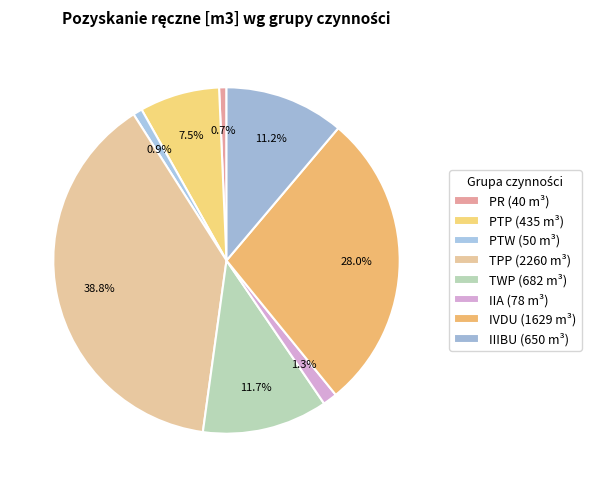

Count the number of slices in the pie.

8